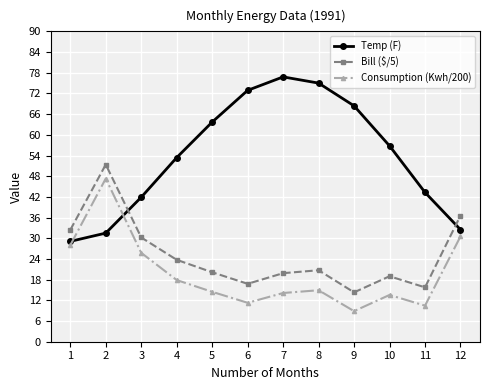

What is the sum of all Consumption (Kwh/200) values?

237.2